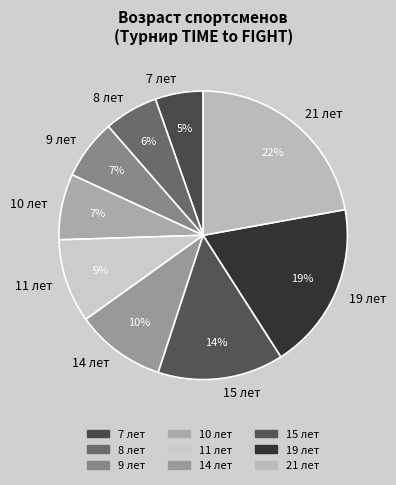

Count the number of slices in the pie.

9